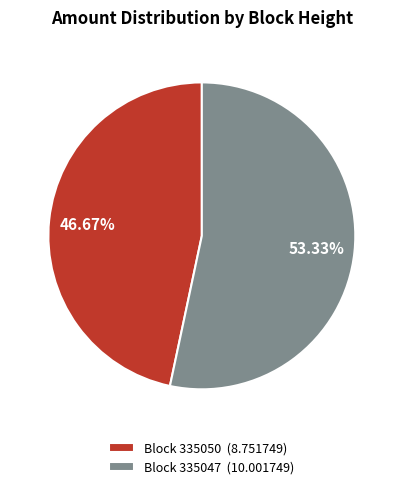

What is the ratio of the value at Block 335050 (8.751749) to the value at Block 335047 (10.001749)?

0.9